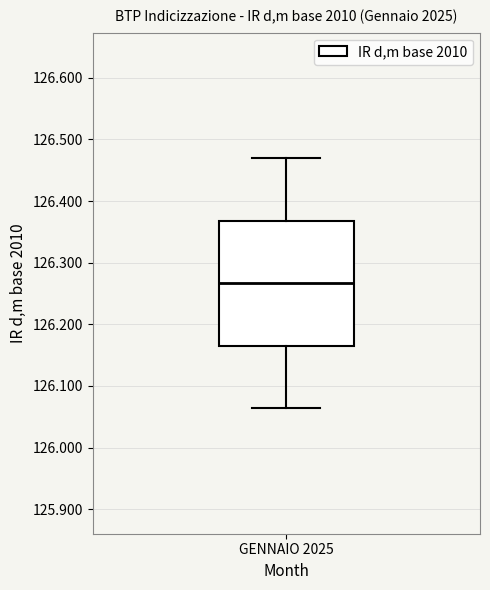

Transcribe this box plot: give where the median line is, the range the box spans, and where the two whiskers end, as read against the y-axis. The values are not printed on the chart, so give them approximately, as read against the axis.

median 126.27, box 126.17 to 126.37, whiskers 126.06 to 126.47